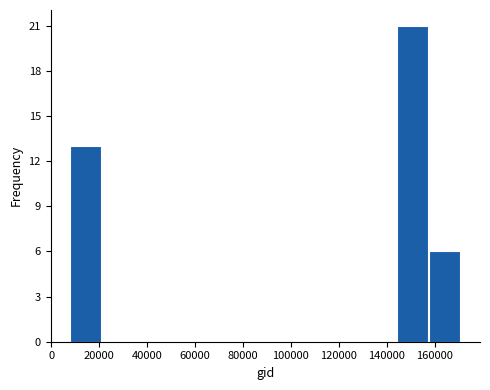

Over which range of the x-axis is the bar tallest?

144000 to 158000